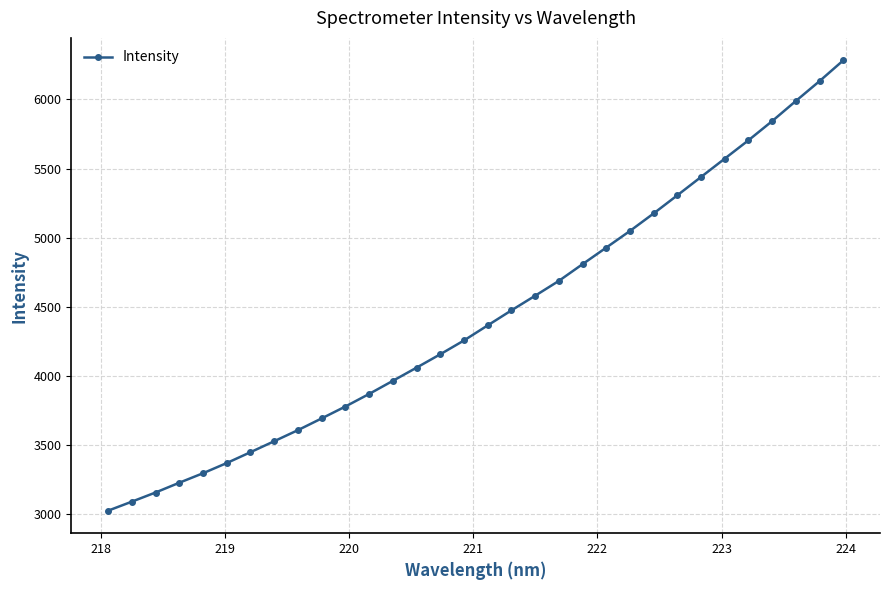

What is the minimum value shown in the chart?

3024.0